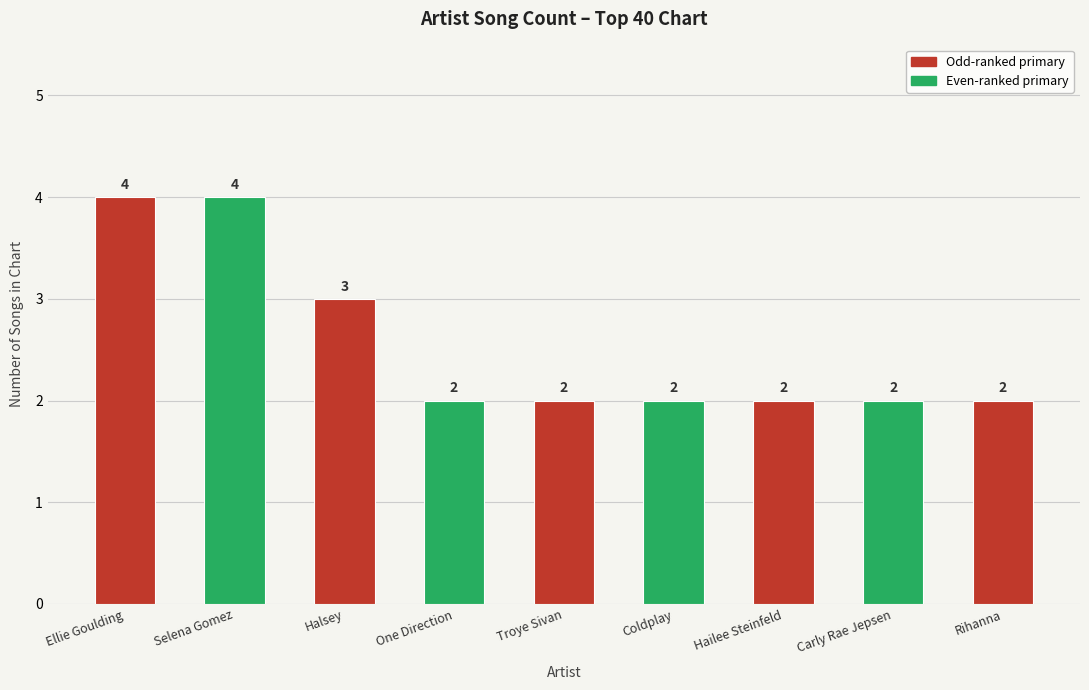

What is the maximum value shown in the chart?

4